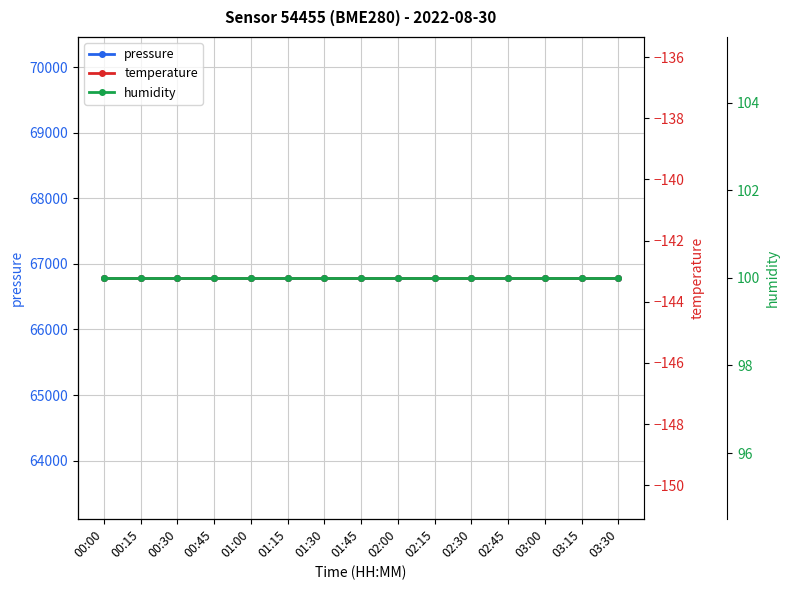

True or false: temperature and humidity intersect in this chart.

False